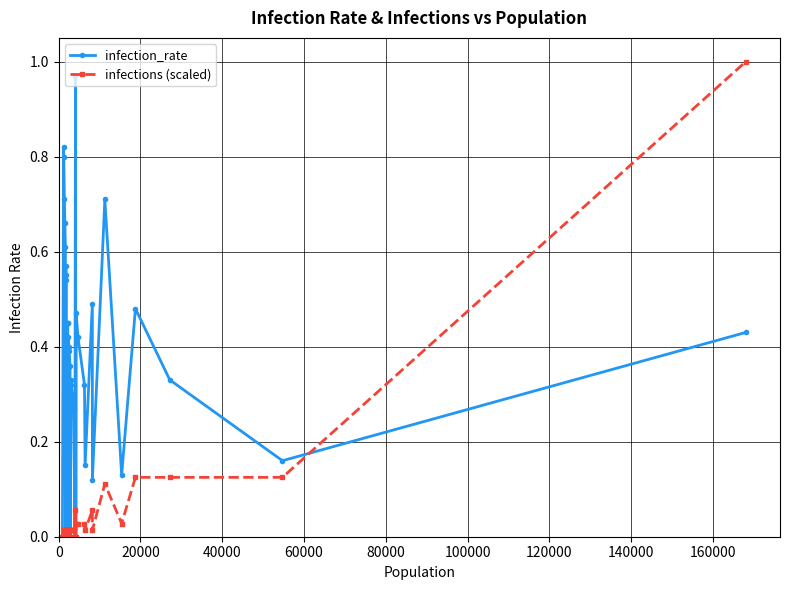

Which series has the largest total across all categories?

infection_rate